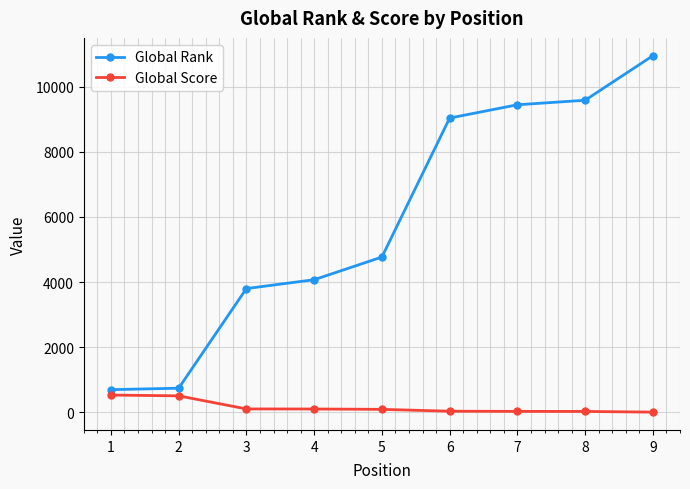

What is the maximum value shown in the chart?

10951